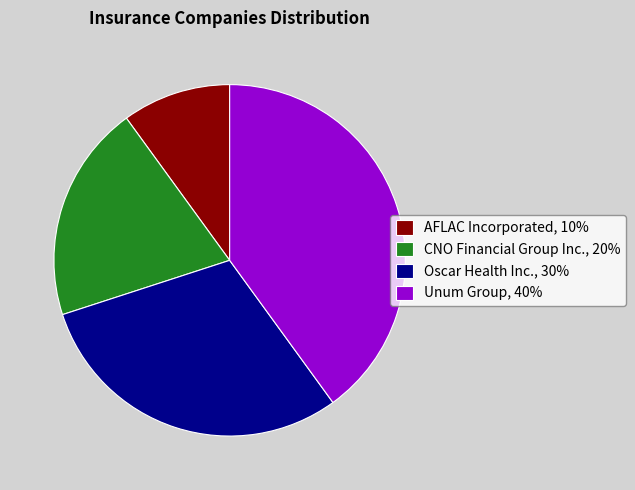

What is the ratio of the value at AFLAC Incorporated to the value at CNO Financial Group Inc.?

0.5